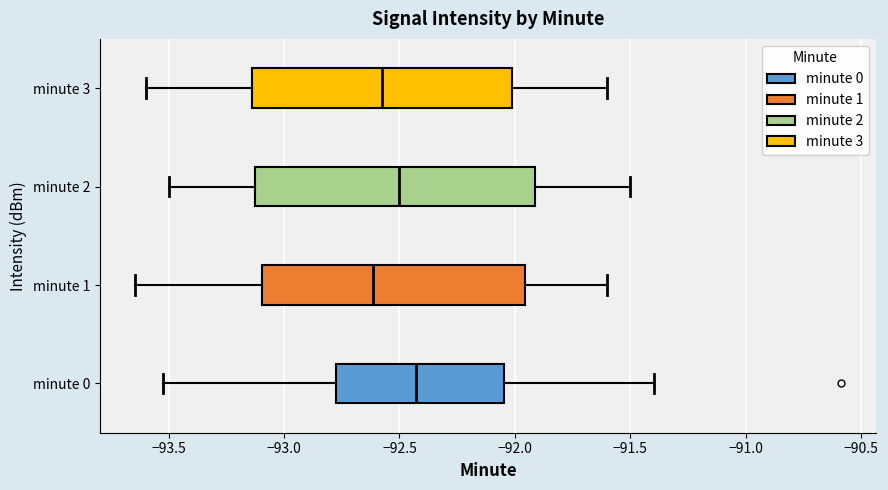

Reading bottom to top, transcribe this box plot: for each box, give where its median line is, the range the box spans, and where its two whiskers end, as read against the x-axis. The values are not printed on the chart, so give them approximately, as read against the axis.

minute 0: median -92.45, box -92.80 to -92.05, whiskers -93.50 to -91.40
minute 1: median -92.60, box -93.10 to -91.95, whiskers -93.65 to -91.60
minute 2: median -92.50, box -93.10 to -91.90, whiskers -93.50 to -91.50
minute 3: median -92.55, box -93.15 to -92.00, whiskers -93.60 to -91.60